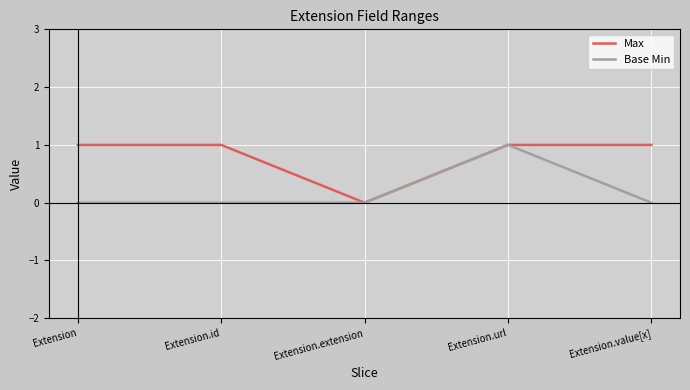

What is the difference between the highest and lowest values at Extension.id?

1